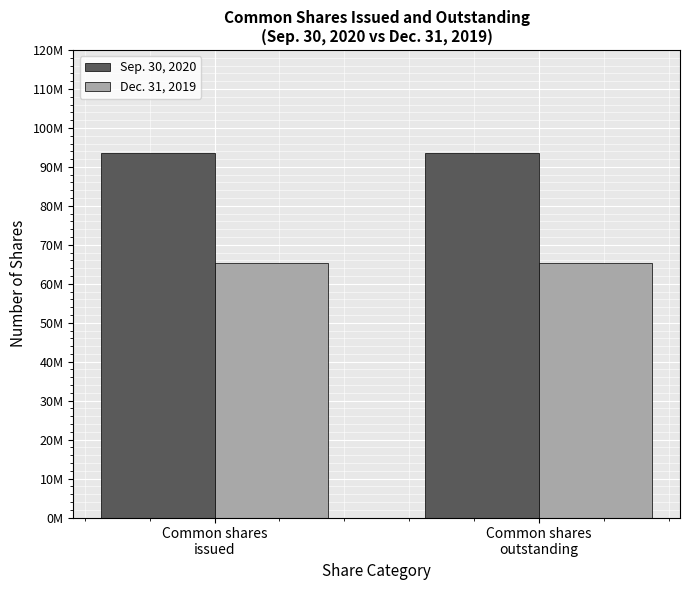

The Sep. 30, 2020 series shows 93573165 at Common shares
issued. True or false?

True